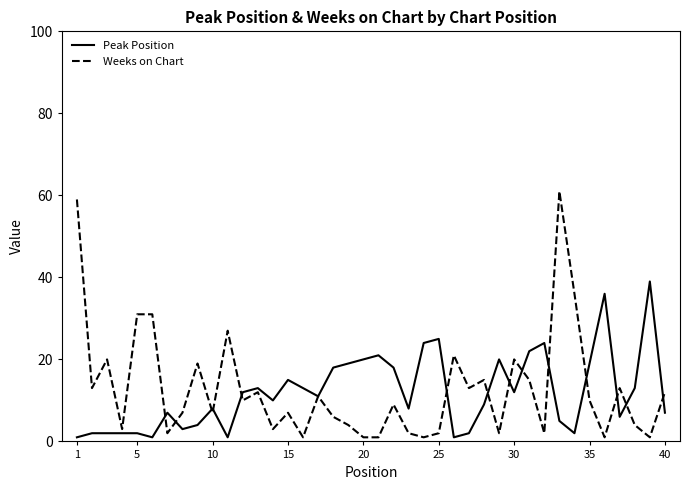

Which series has the widest spread of values?

Weeks on Chart